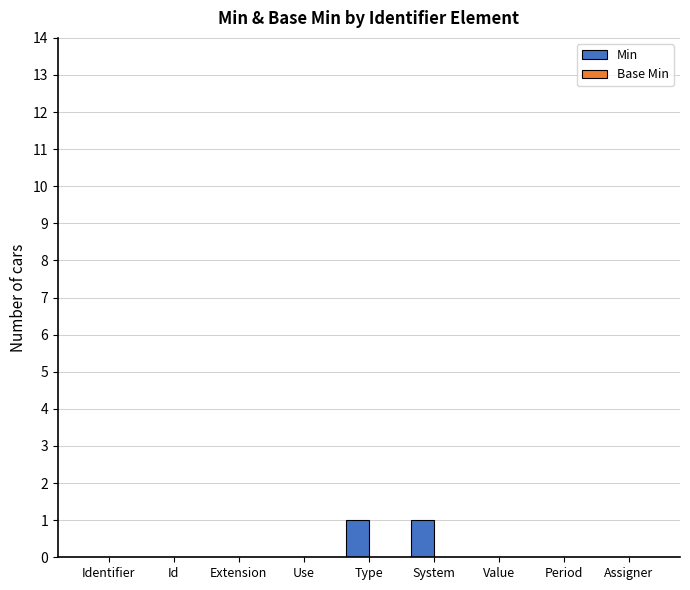

The value at Assigner is 1. True or false?

False